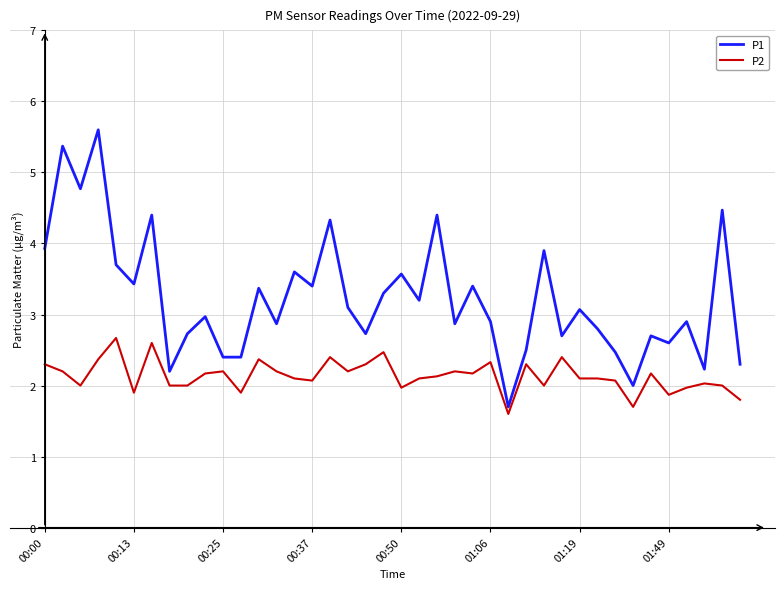

Is this an area chart (filled region under the line)?

No